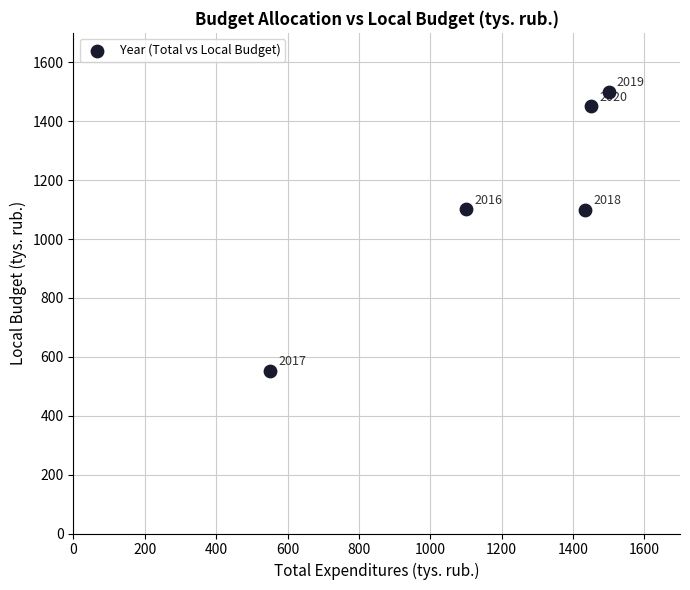

What is the average Y value?

1140.4